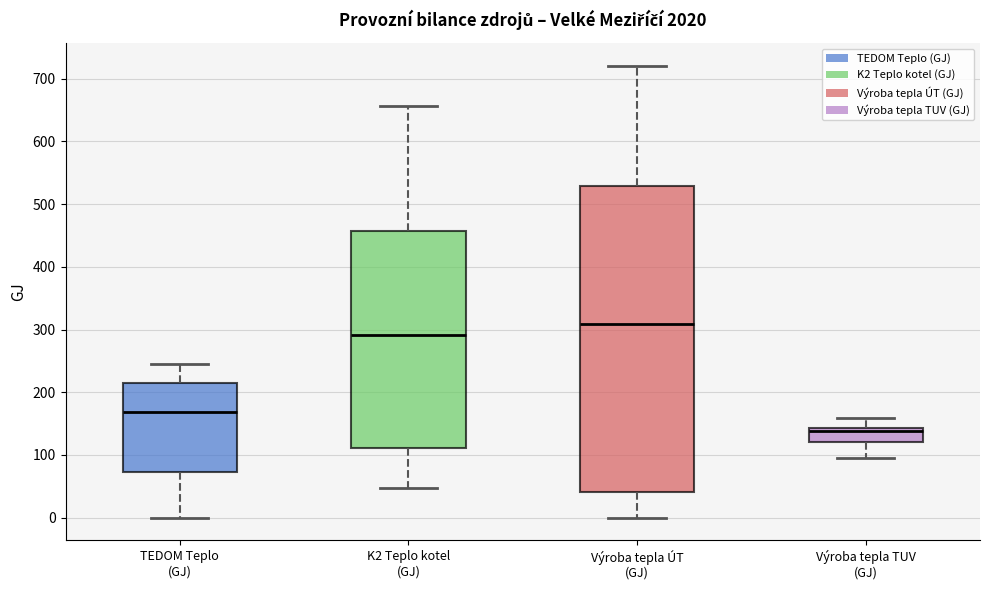

Comparing the boxes themselves (not the whiskers), which one is the tallest?

Výroba tepla ÚT (GJ)